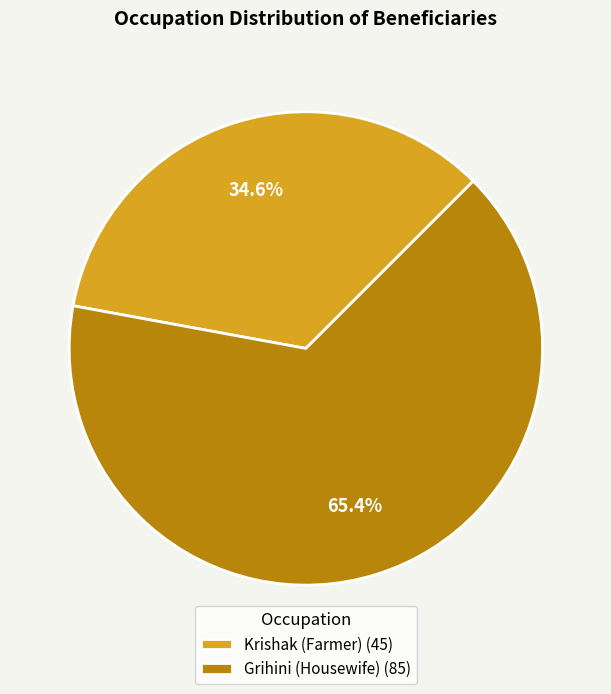

What is the smallest slice in the pie chart?

Krishak (Farmer) (45)